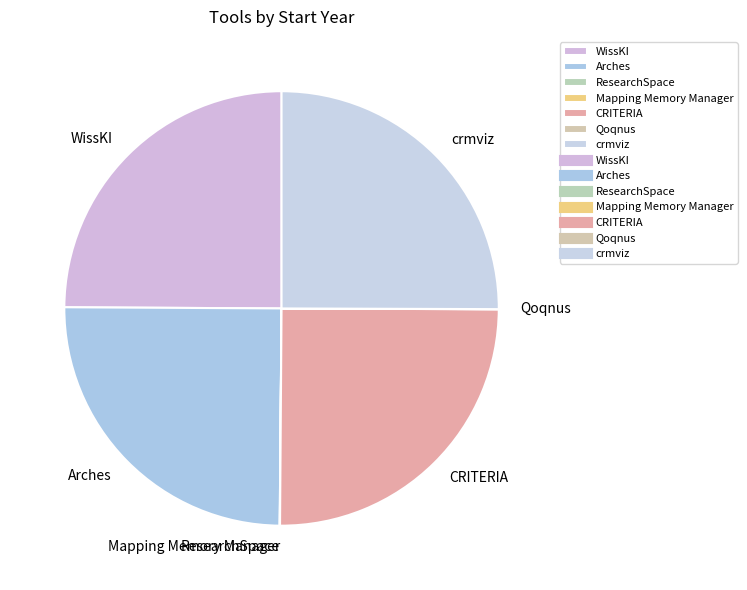

Is it true that crmviz is 25% of the pie?

True